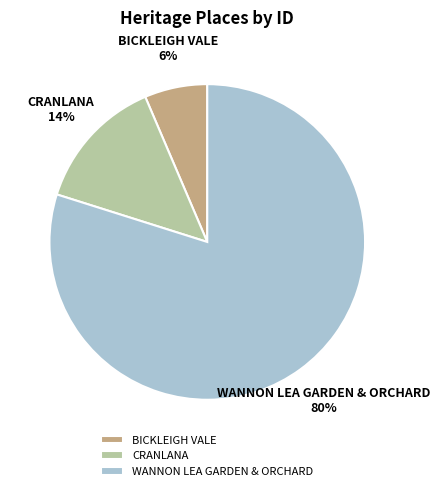

Does WANNON LEA GARDEN & ORCHARD account for over 50% of the chart?

Yes